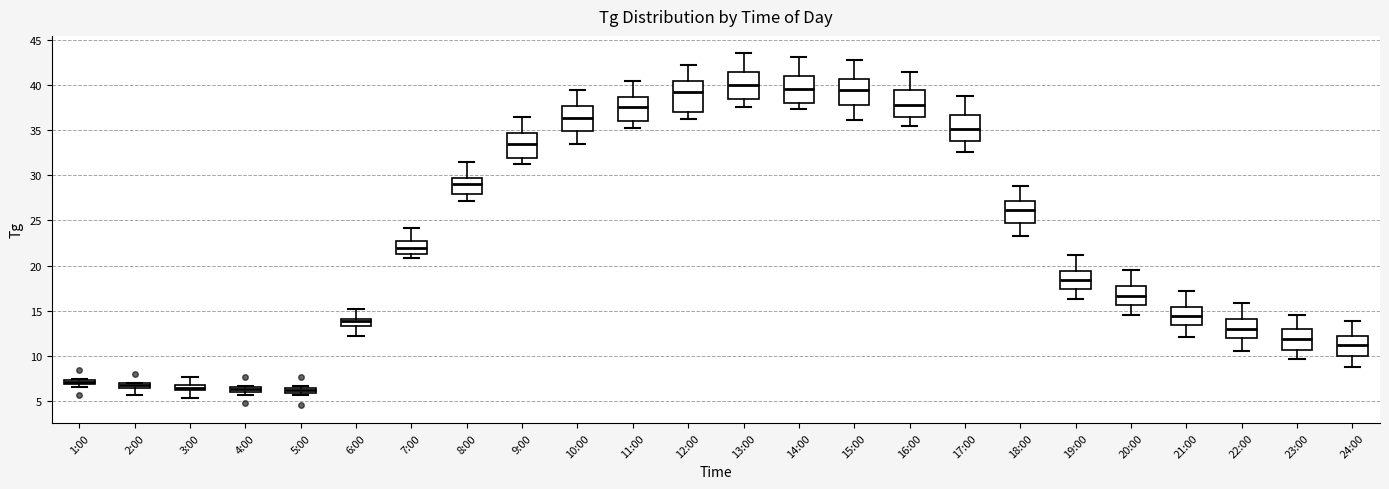

Where does the upper whisker of the box for 22:00 end on the y-axis? The values are not printed on the chart, so give them approximately, as read against the axis.

16.0